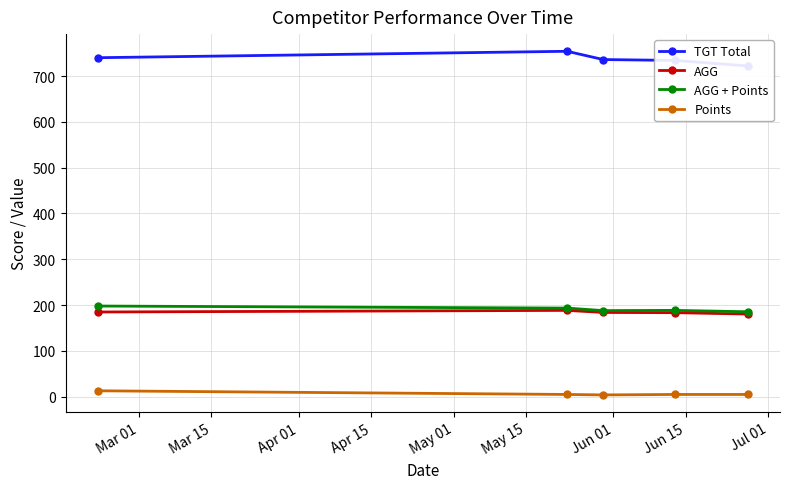

Reading left to right, transcribe all the data shown in this chart.

TGT Total: 740.0	754.0	736.0	734.0	722.0
AGG: 185.0	188.5	184.0	183.5	180.5
AGG + Points: 198.0	193.5	188.0	188.5	185.5
Points: 13.0	5.0	4.0	5.0	5.0